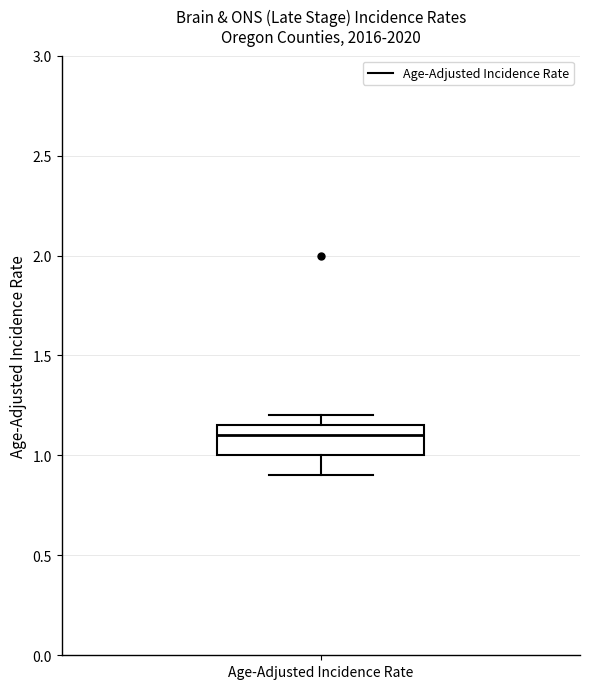

Transcribe this box plot: give where the median line is, the range the box spans, and where the two whiskers end, as read against the y-axis. The values are not printed on the chart, so give them approximately, as read against the axis.

median 1.10, box 1.00 to 1.15, whiskers 0.90 to 1.20